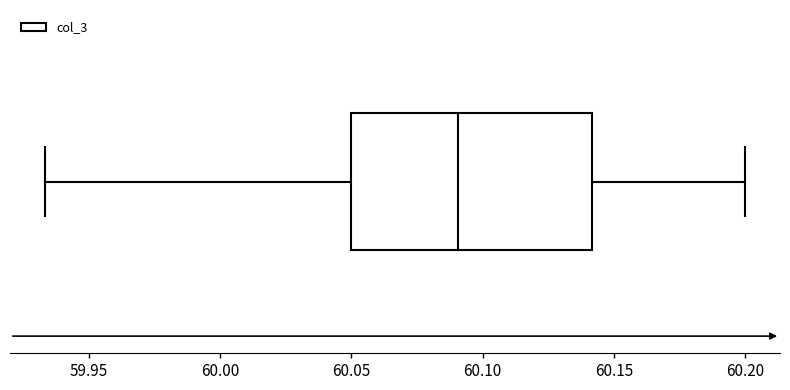

Where does the right whisker of the box end on the x-axis? The values are not printed on the chart, so give them approximately, as read against the axis.

60.200